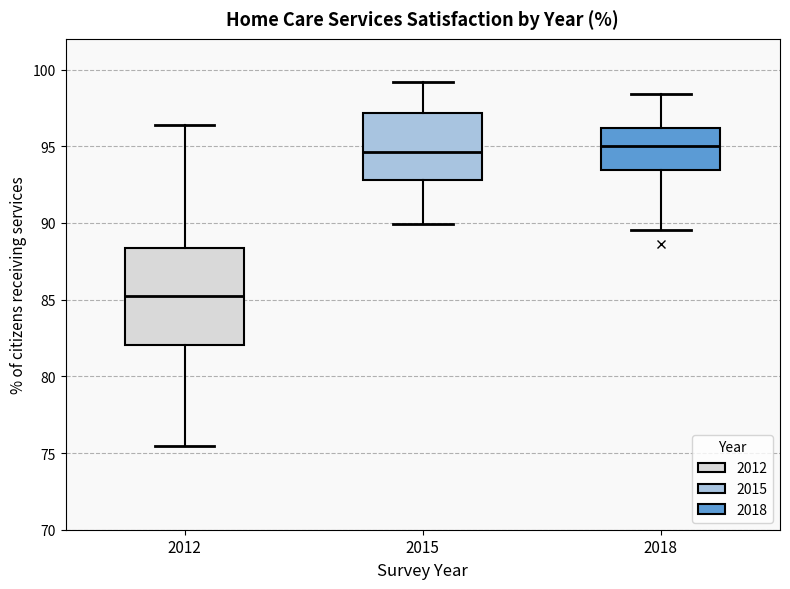

Where does the upper whisker of the box at x = 2015 end on the y-axis? The values are not printed on the chart, so give them approximately, as read against the axis.

99.0